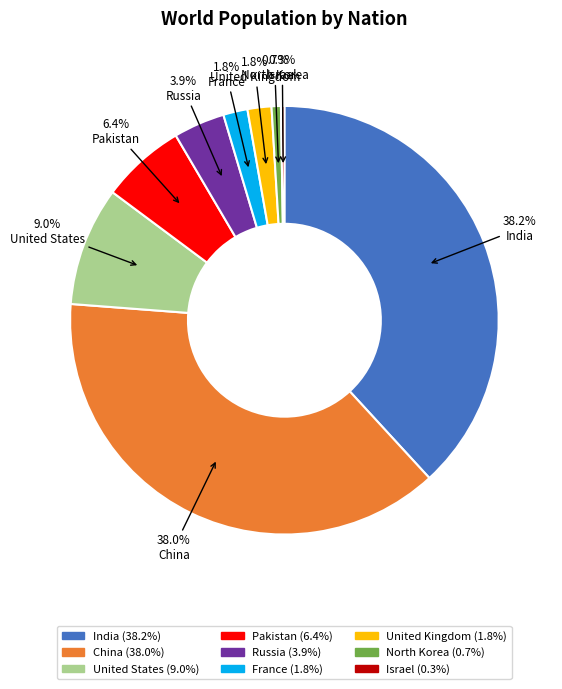

Is there any slice that represents more than half of the pie?

No